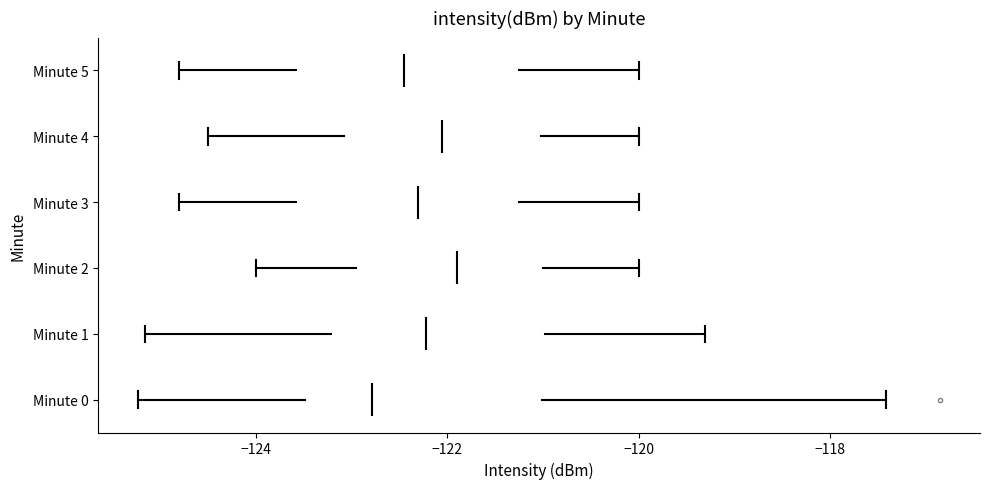

Reading bottom to top, transcribe this box plot: for each box, give where its median line is, the range the box spans, and where its two whiskers end, as read against the x-axis. The values are not printed on the chart, so give them approximately, as read against the axis.

Minute 0: median -122.8, box -123.4 to -121.0, whiskers -125.2 to -117.4
Minute 1: median -122.2, box -123.2 to -121.0, whiskers -125.2 to -119.4
Minute 2: median -121.8, box -123.0 to -121.0, whiskers -124.0 to -120.0
Minute 3: median -122.2, box -123.6 to -121.2, whiskers -124.8 to -120.0
Minute 4: median -122.0, box -123.0 to -121.0, whiskers -124.4 to -120.0
Minute 5: median -122.4, box -123.6 to -121.2, whiskers -124.8 to -120.0